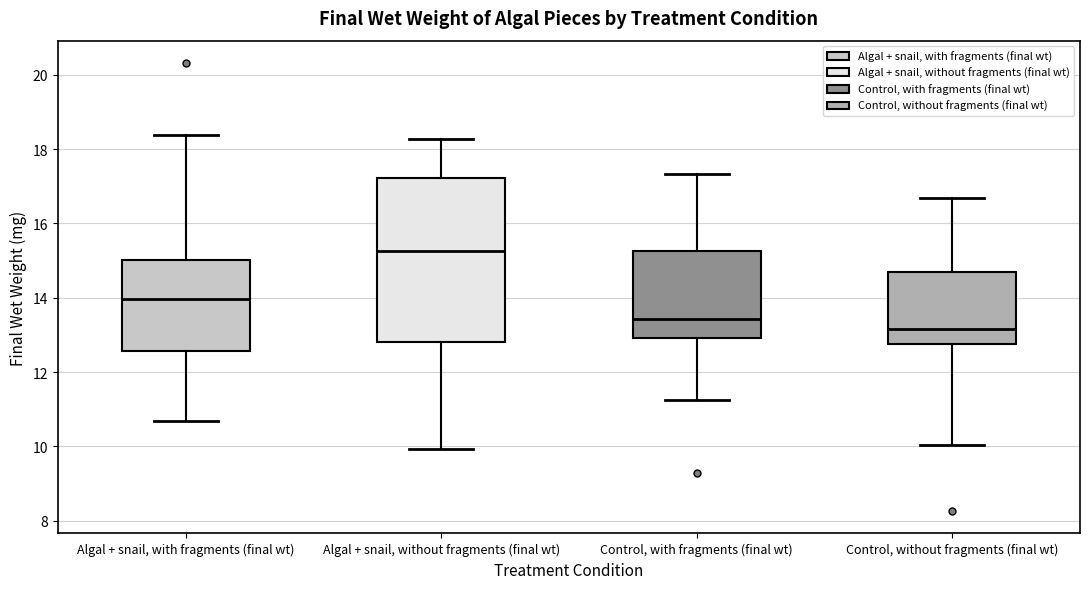

Comparing the boxes themselves (not the whiskers), which one is the tallest?

Algal + snail, without fragments (final wt)